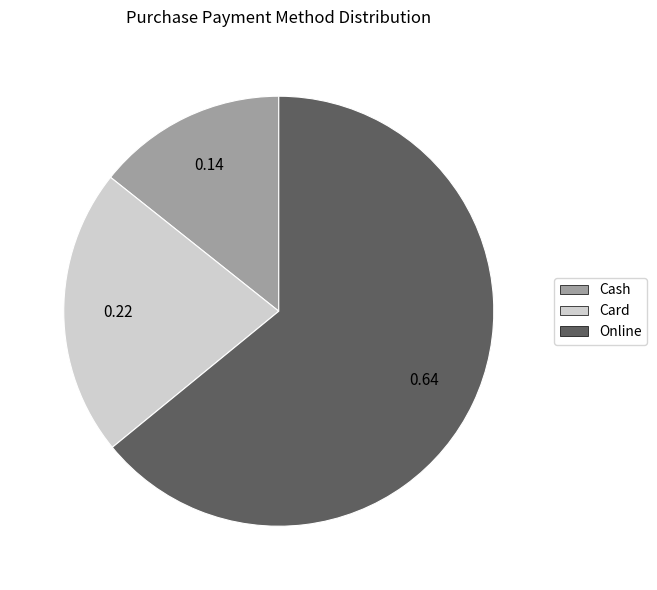

Which category has the smallest portion of the pie?

Cash